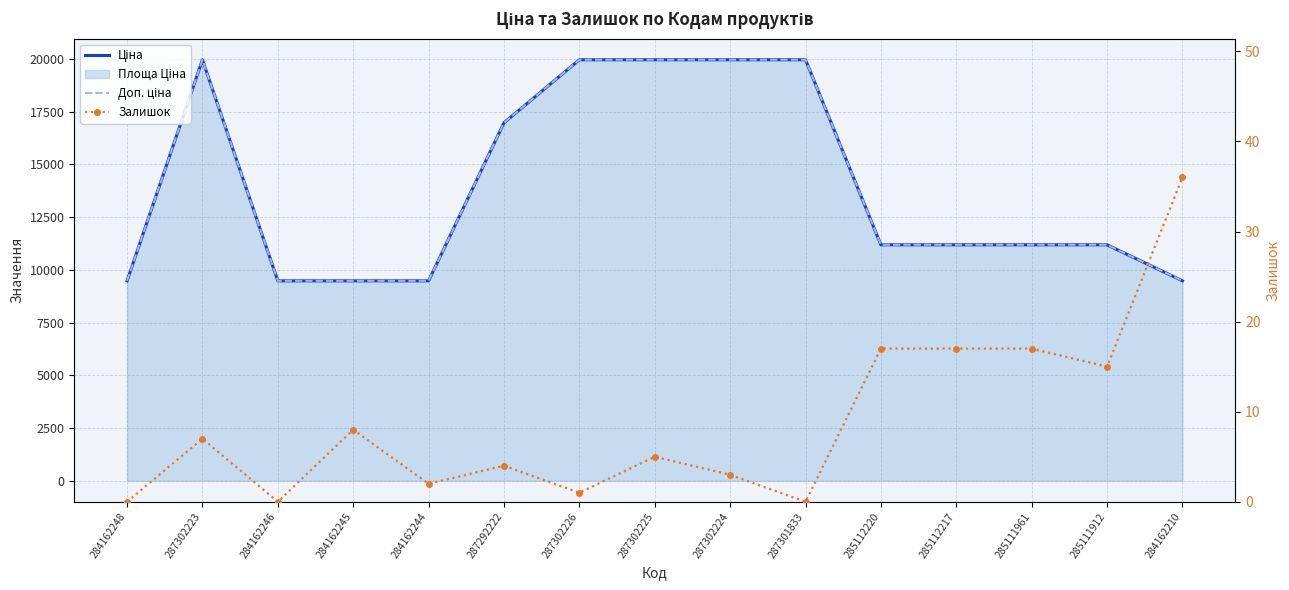

List the series in order of their peak value, highest first.

Ціна, Доп. ціна, Залишок